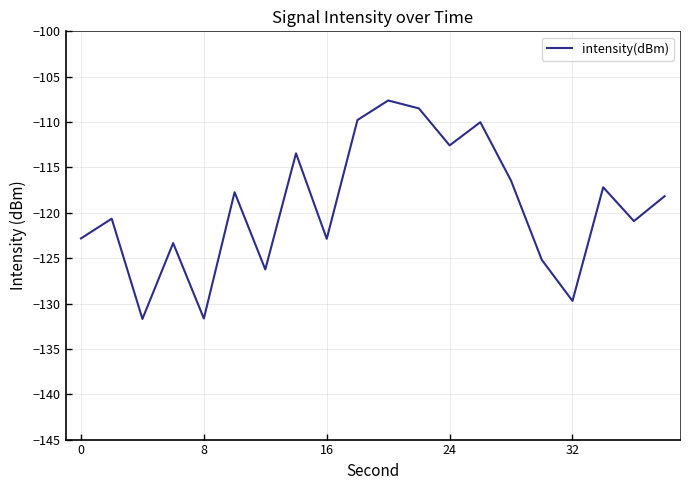

What is the minimum value shown in the chart?

-131.7